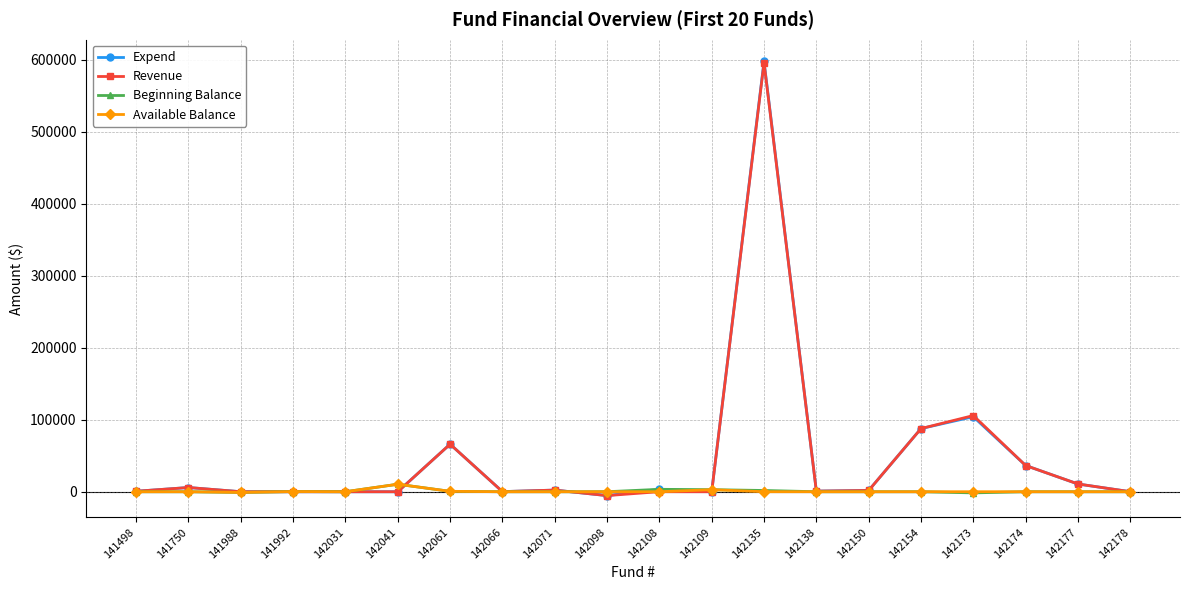

How many distinct data groups are displayed?

4